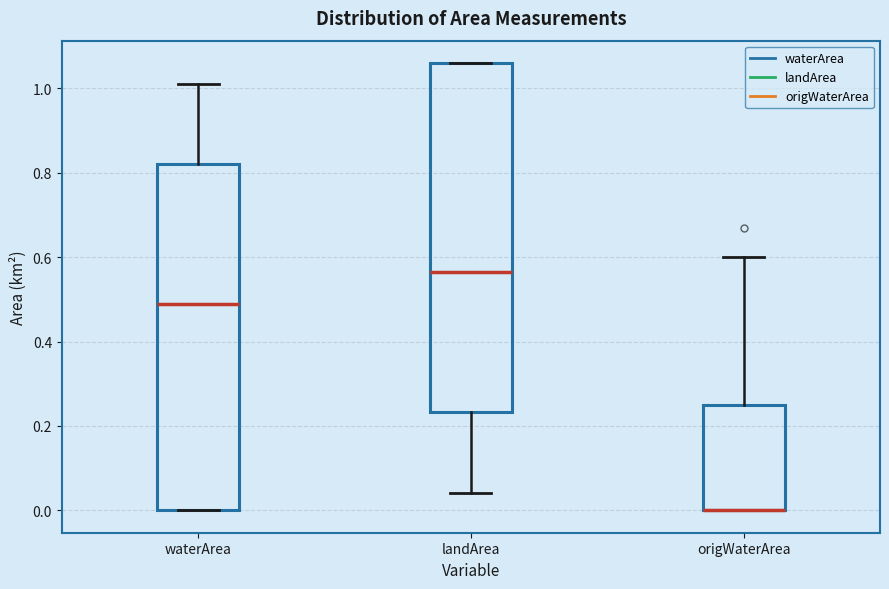

Reading left to right, transcribe this box plot: for each box, give where its median line is, the range the box spans, and where its two whiskers end, as read against the y-axis. The values are not printed on the chart, so give them approximately, as read against the axis.

waterArea: median 0.50, box 0.00 to 0.82, whiskers 0.00 to 1.02
landArea: median 0.56, box 0.24 to 1.06, whiskers 0.04 to 1.06
origWaterArea: median 0.00 (drawn on the box's lower edge), box 0.00 to 0.26, whiskers 0.00 to 0.60